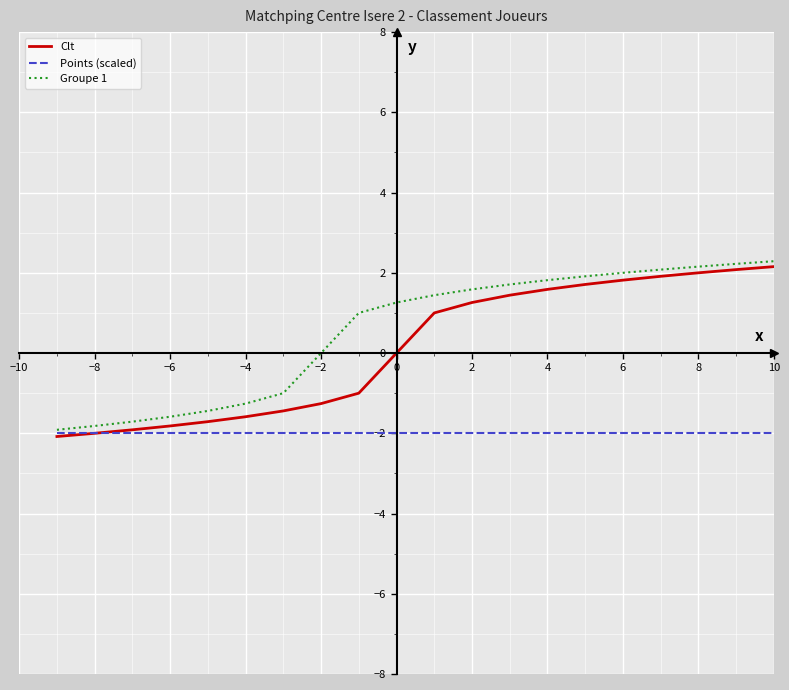

What is the minimum value shown in the chart?

-2.1